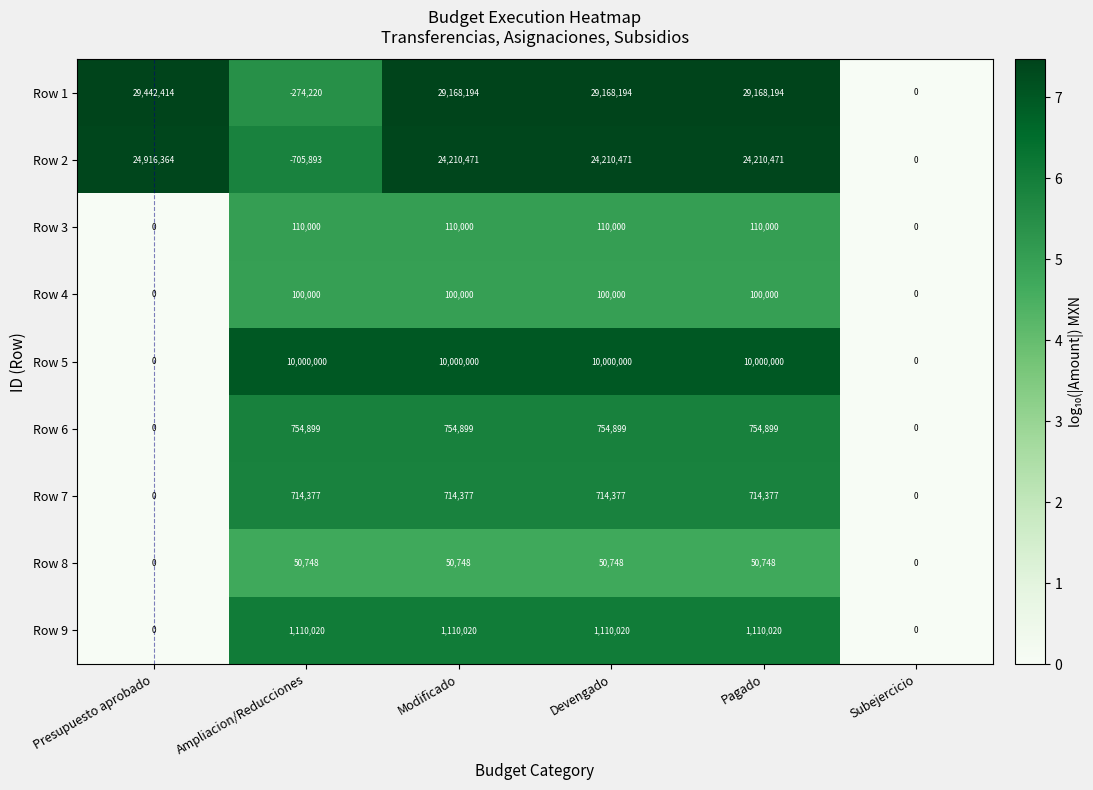

At which category does the chart reach its peak across all series?

Presupuesto aprobado